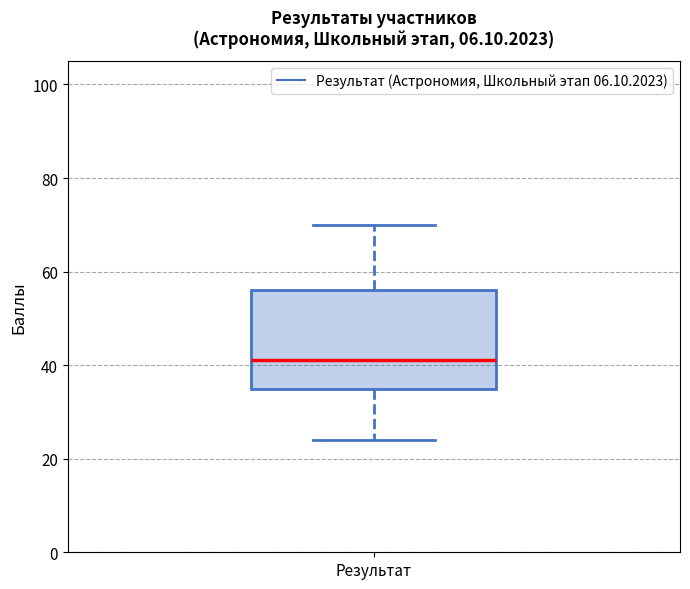

Read this box plot against the y-axis: the position of the median line, the range covered by the box, and the ends of both whiskers. The values are not printed on the chart, so give them approximately, as read against the axis.

median 42, box 36 to 56, whiskers 24 to 70